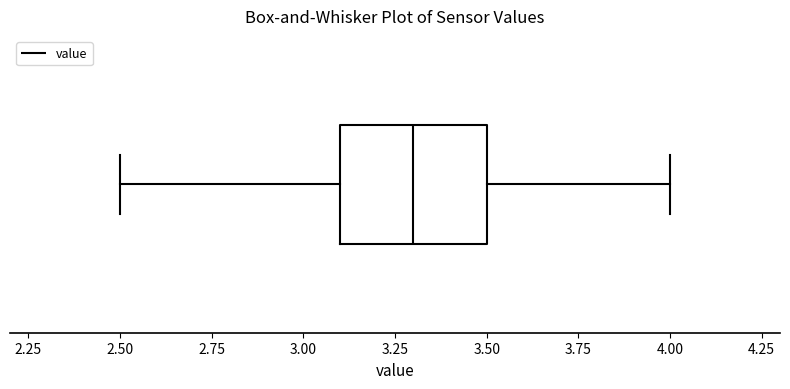

Transcribe this box plot: give where the median line is, the range the box spans, and where the two whiskers end, as read against the x-axis. The values are not printed on the chart, so give them approximately, as read against the axis.

median 3.3, box 3.1 to 3.5, whiskers 2.5 to 4.0